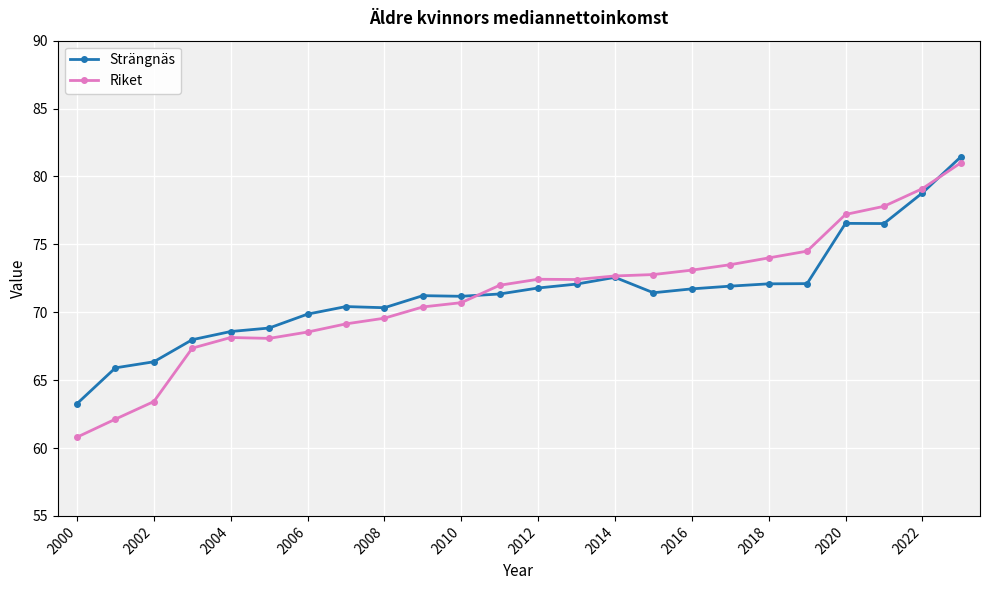

At how many categories does at least one series exceed 76?

4